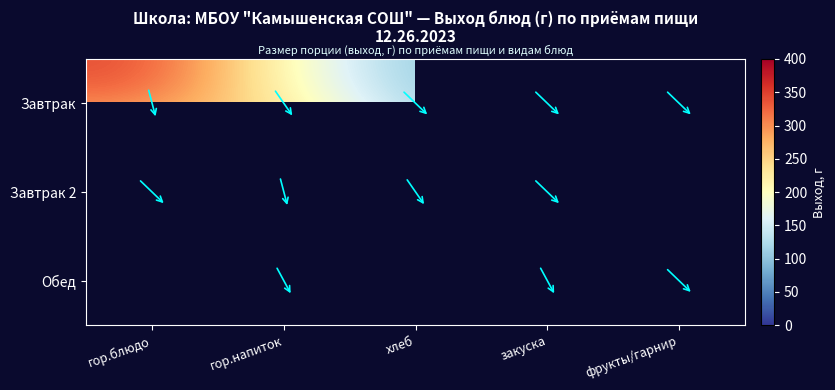

What is the highest value of the Завтрак series?

350.0